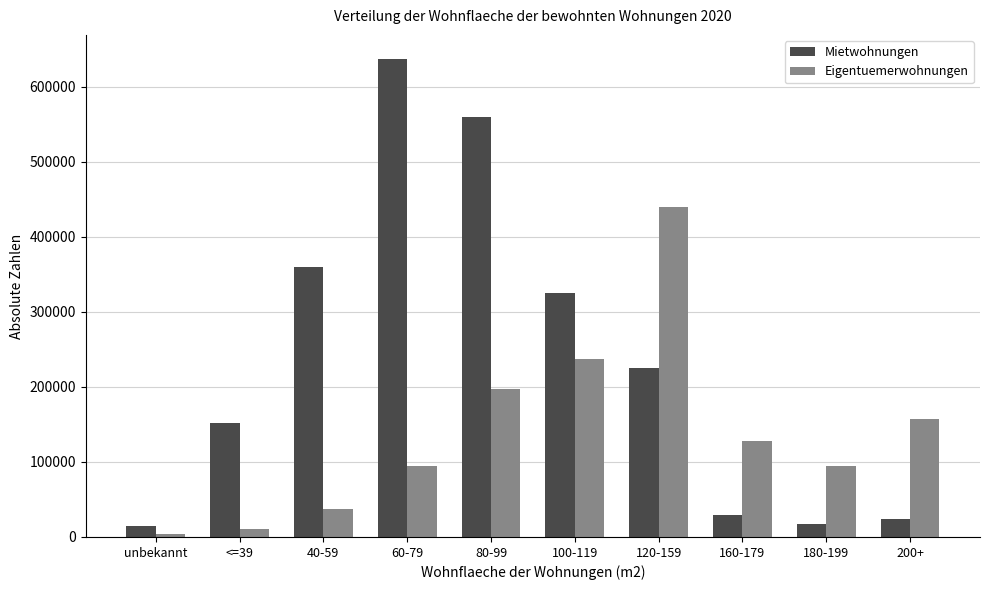

Rank the series by their maximum value, from lowest to highest.

Eigentuemerwohnungen, Mietwohnungen